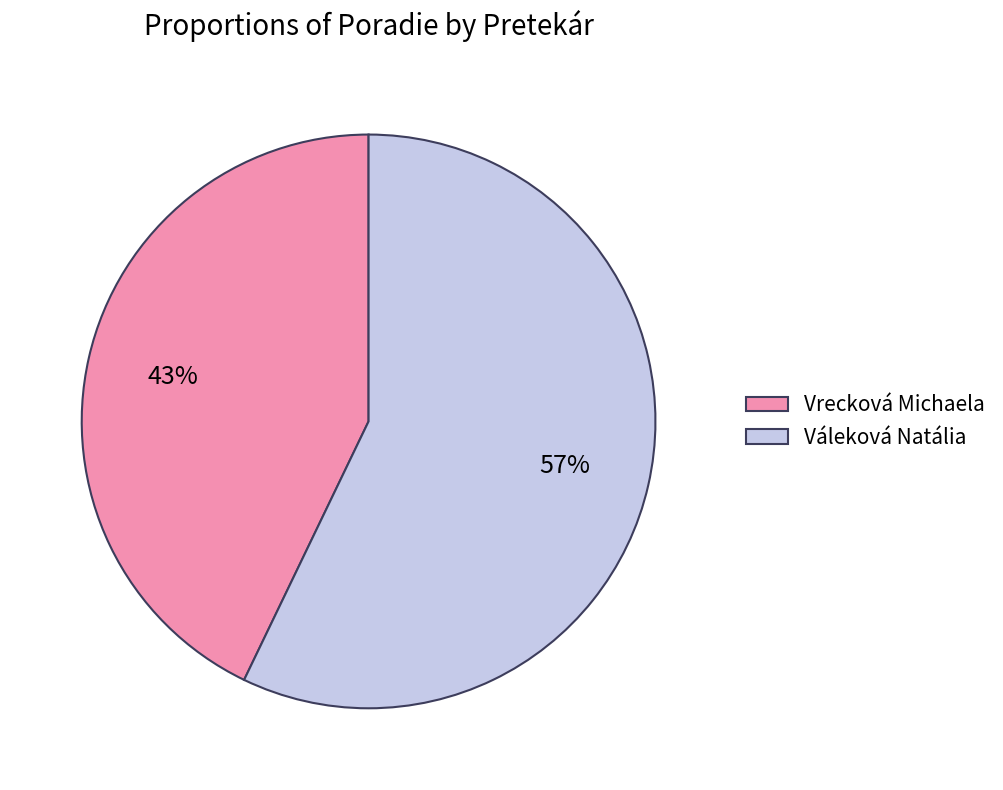

To the nearest percent, what percentage of the pie is Vrecková Michaela?

43%